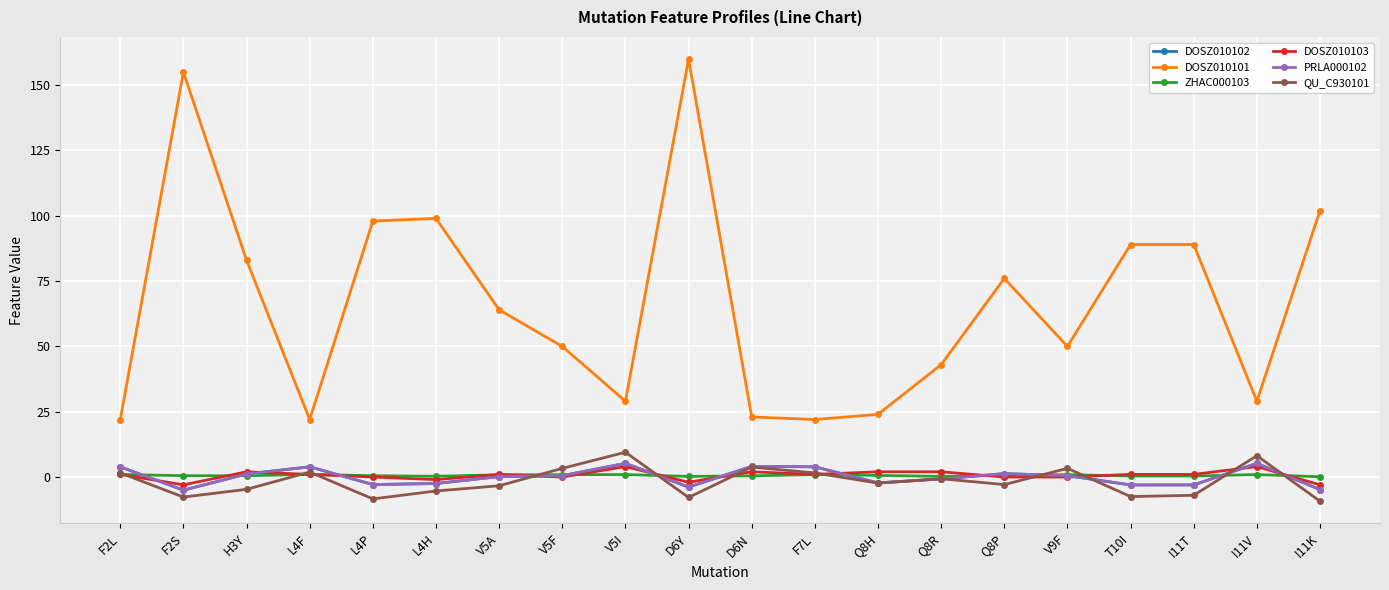

Rank the categories by DOSZ010103 value from lowest to highest.

F2S, I11K, D6Y, L4H, L4P, V5F, Q8P, V9F, F2L, L4F, V5A, F7L, T10I, I11T, H3Y, D6N, Q8H, Q8R, V5I, I11V